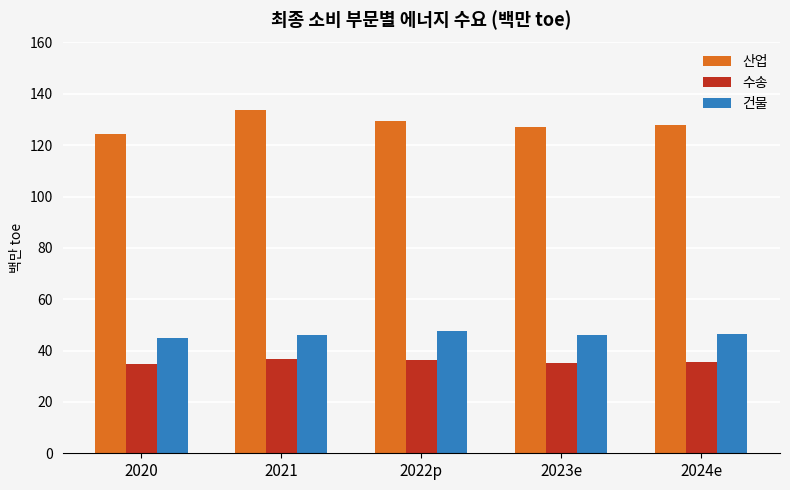

At how many categories does at least one series exceed 75?

5